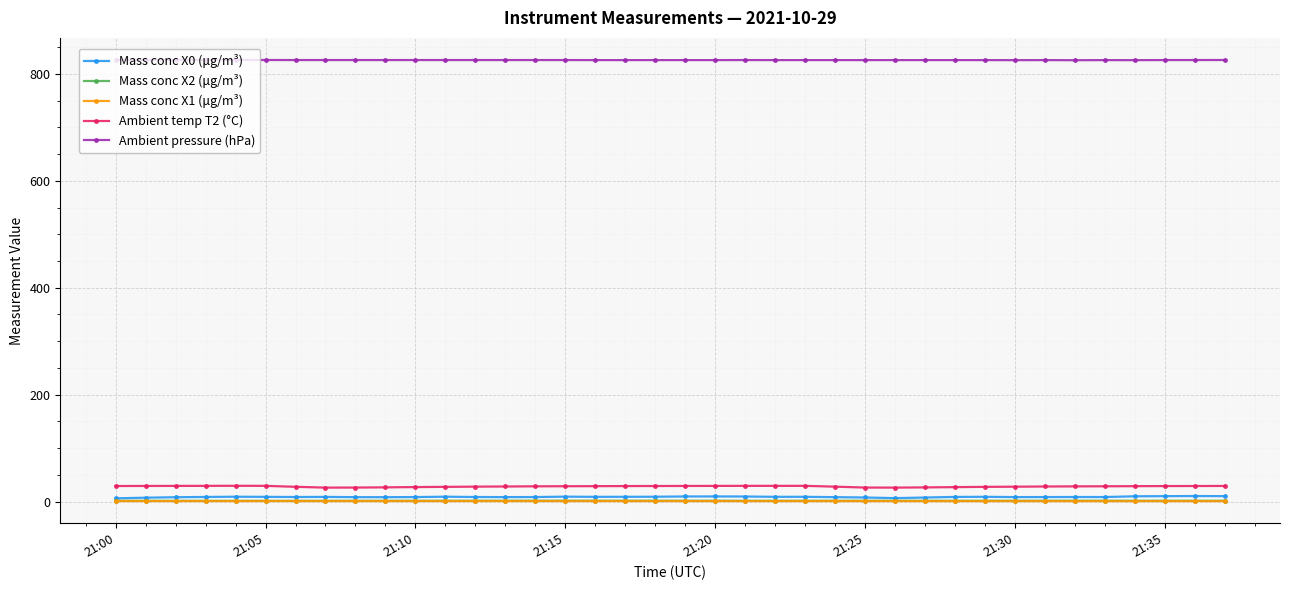

What are all the series names shown in the legend?

Mass conc X0 (μg/m³), Mass conc X2 (μg/m³), Mass conc X1 (μg/m³), Ambient temp T2 (°C), Ambient pressure (hPa)